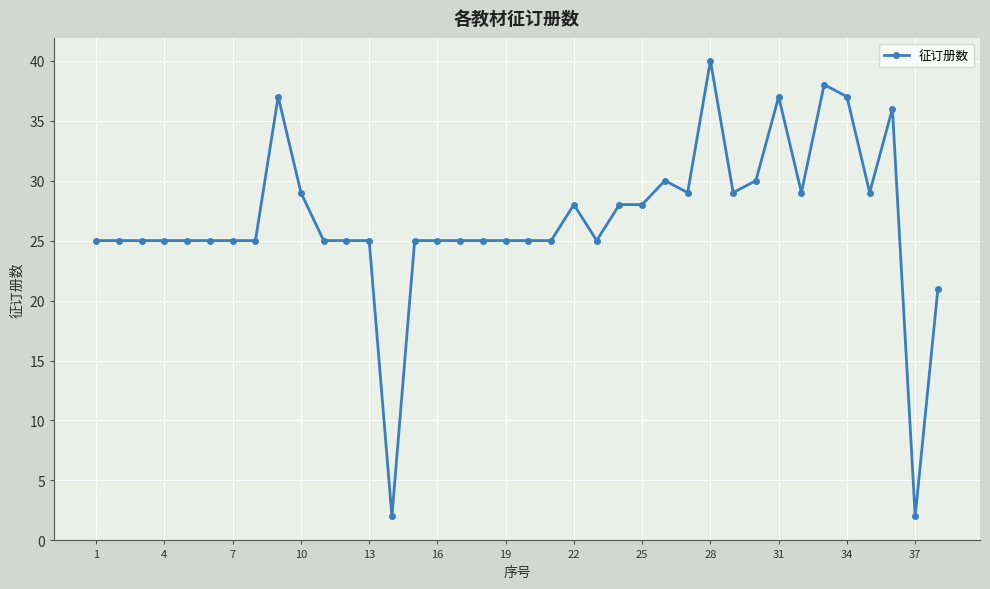

True or false: there are more than 1 points higher than both neighbors.

True